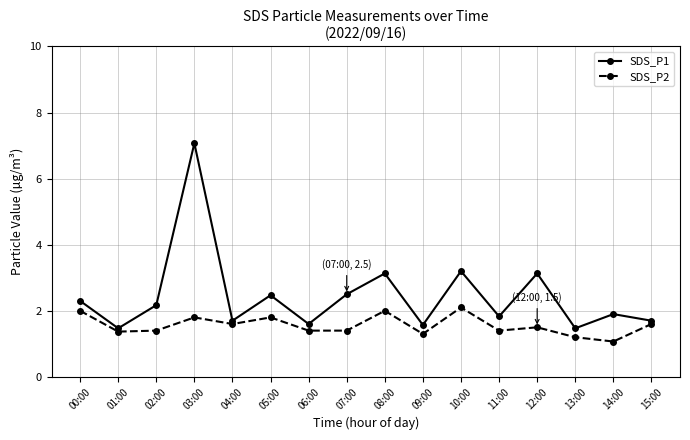

True or false: SDS_P1 and SDS_P2 cross at least once.

False